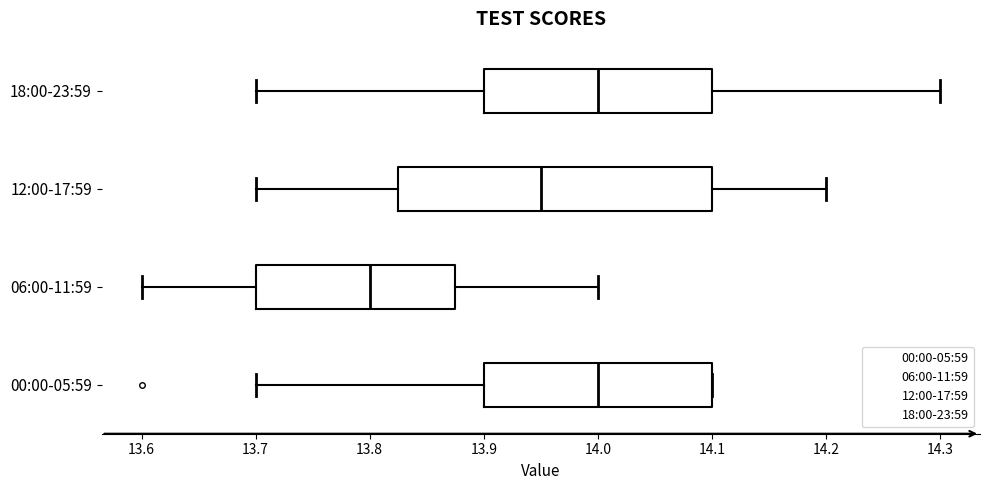

Which box's median line is the furthest to the left?

06:00-11:59